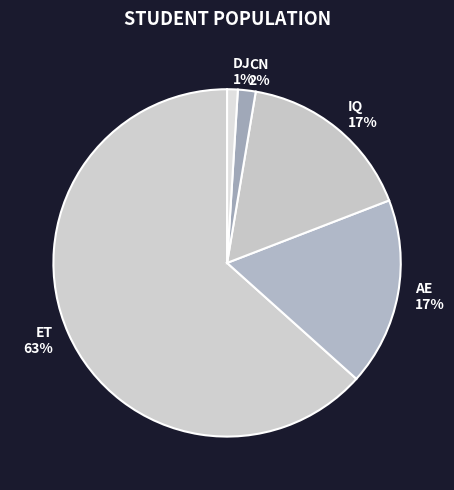

To the nearest percent, what percentage of the pie is CN?

2%